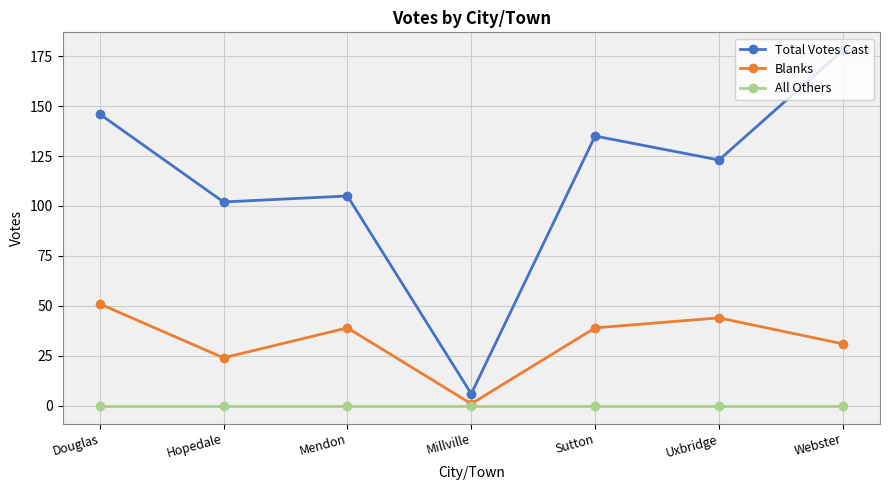

True or false: Total Votes Cast and All Others intersect in this chart.

False